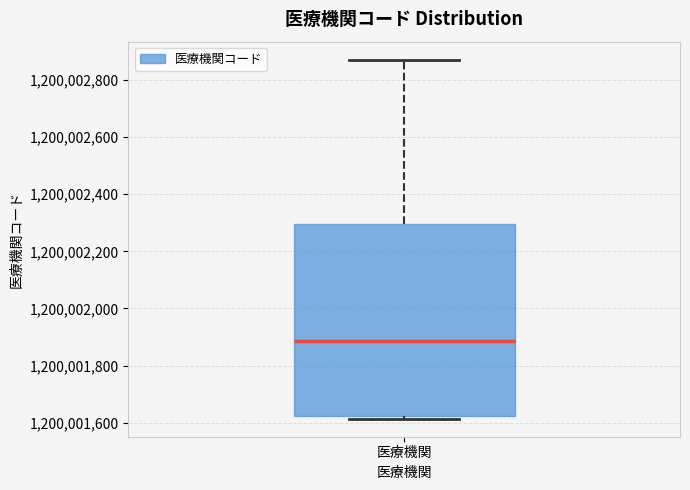

Read this box plot against the y-axis: the position of the median line, the range covered by the box, and the ends of both whiskers. The values are not printed on the chart, so give them approximately, as read against the axis.

median 1200001880, box 1200001620 to 1200002300, whiskers 1200001620 (just below the box's lower edge) to 1200002880